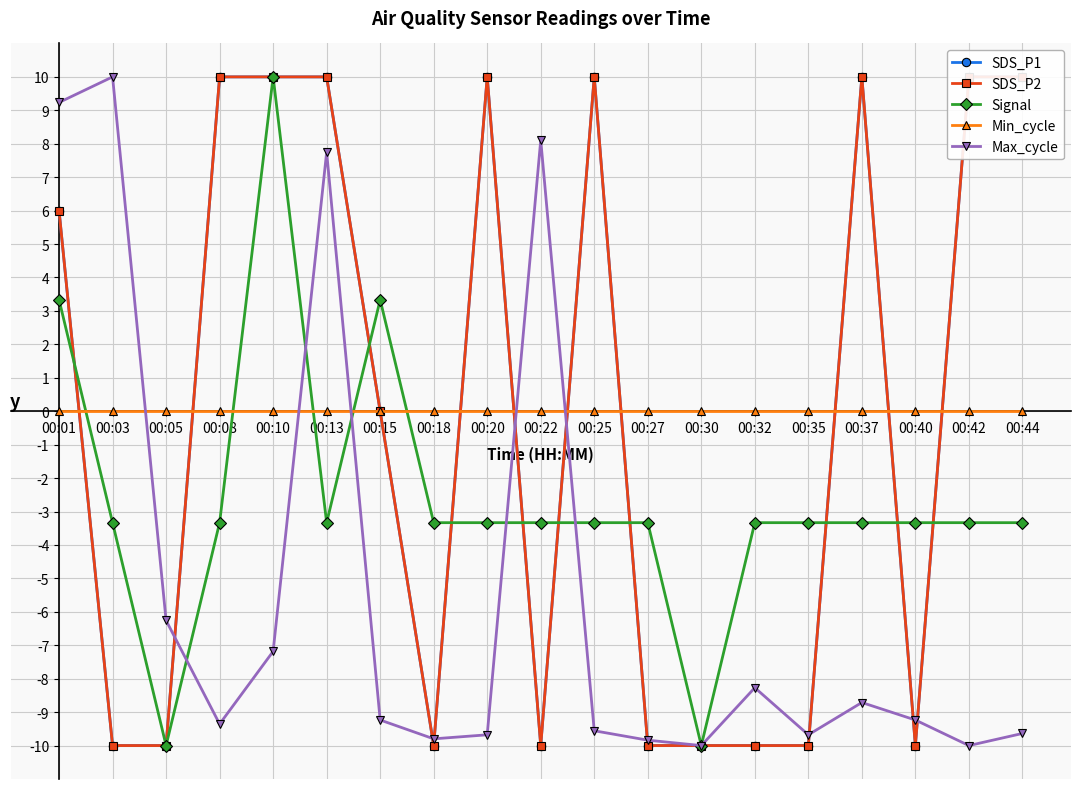

Rank the series at 00:10 from highest to lowest value.

SDS_P1, SDS_P2, Signal, Min_cycle, Max_cycle